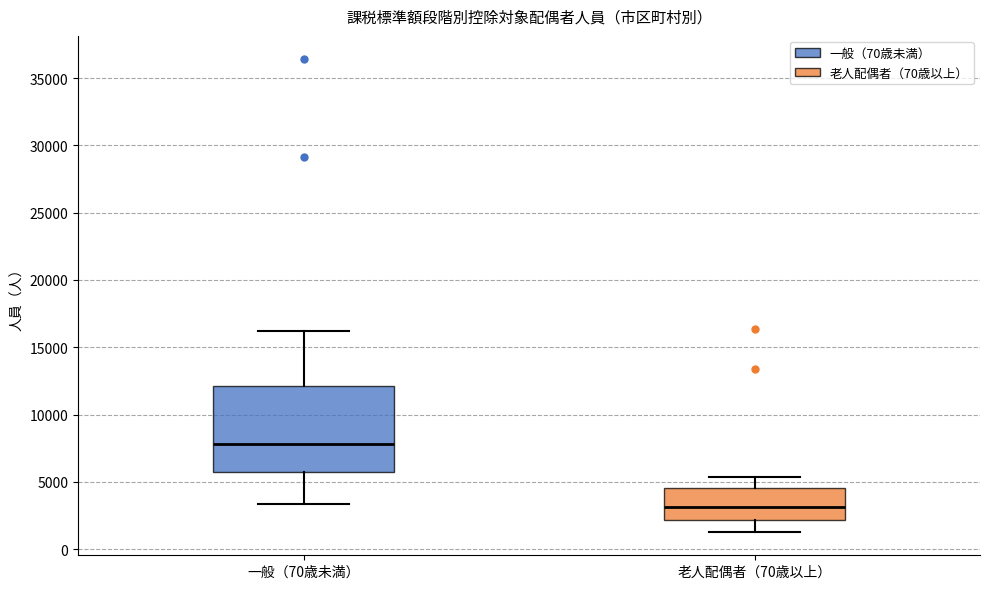

Reading left to right, read every box against the y-axis: the position of its median line, the range the box covers, and the ends of its whiskers. The values are not printed on the chart, so give them approximately, as read against the axis.

一般（70歳未満）: median 8000, box 6000 to 12000, whiskers 3500 to 16000
老人配偶者（70歳以上）: median 3000, box 2000 to 4500, whiskers 1500 to 5500